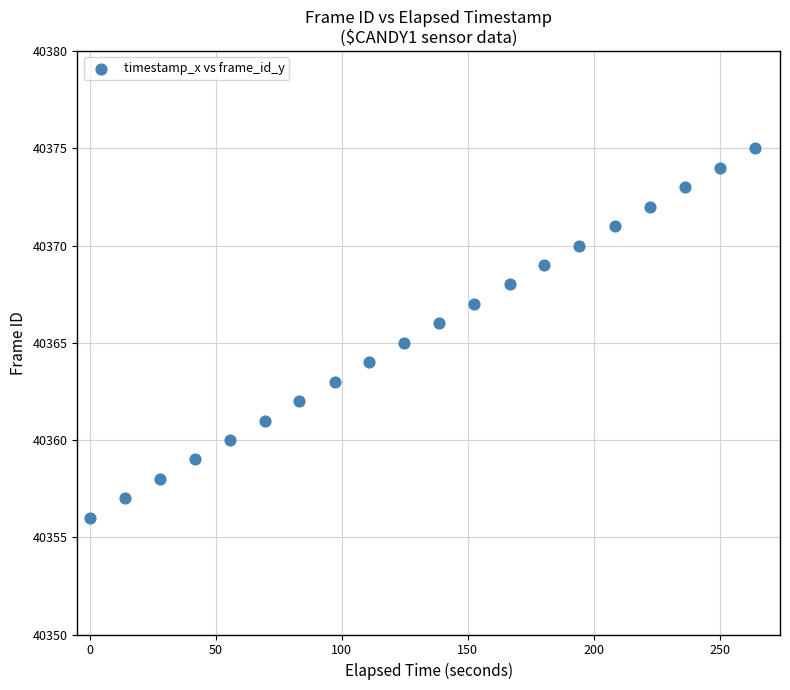

What is the range of Y values (max minus min)?

19